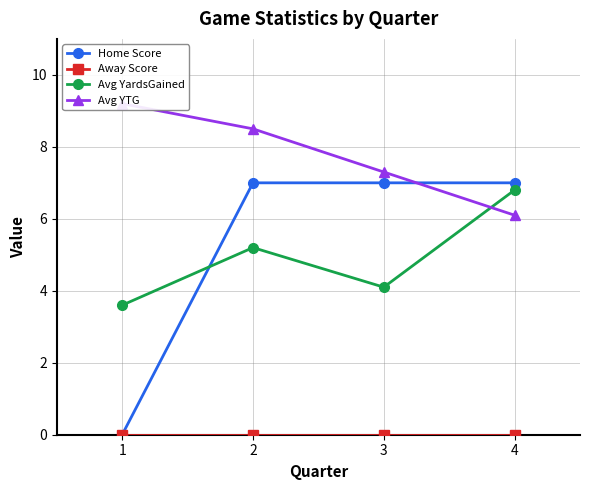

Which series has the widest spread of values?

Home Score